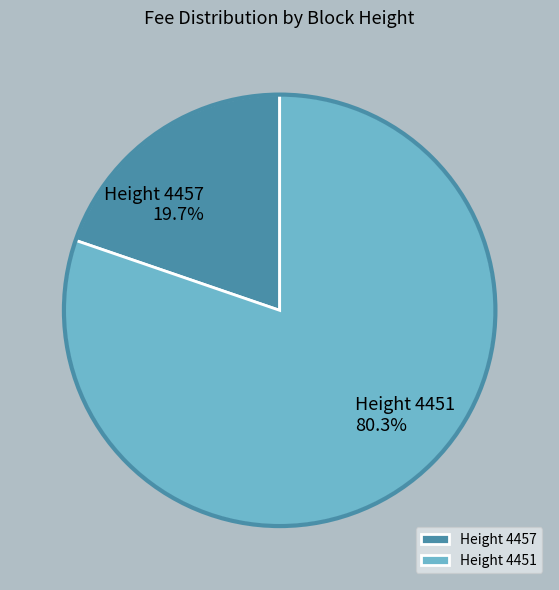

Is there a majority slice in this chart?

Yes